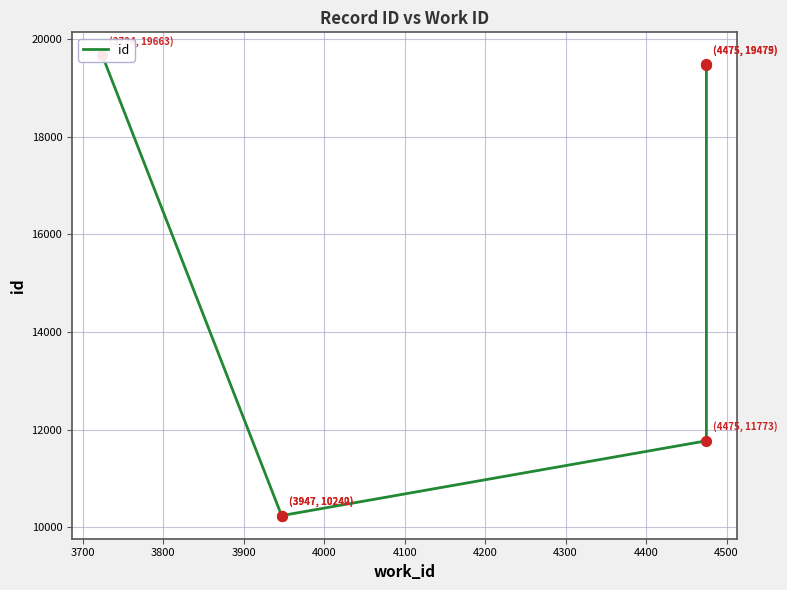

Which has a higher value, 4100 or 3900?

4100